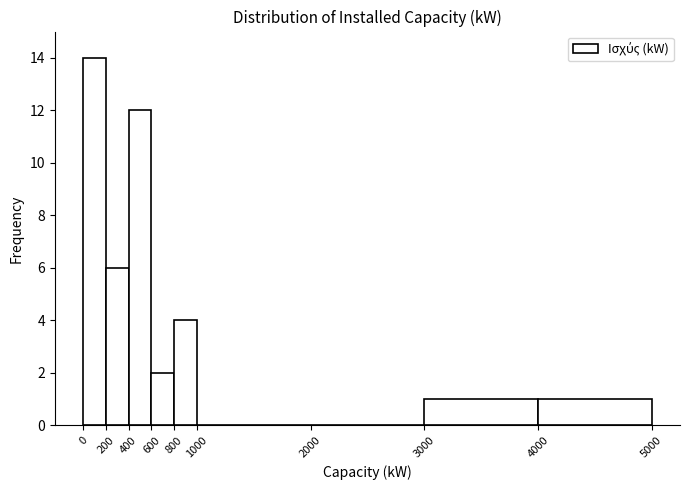

Which range on the x-axis has the tallest bar?

0 to 200